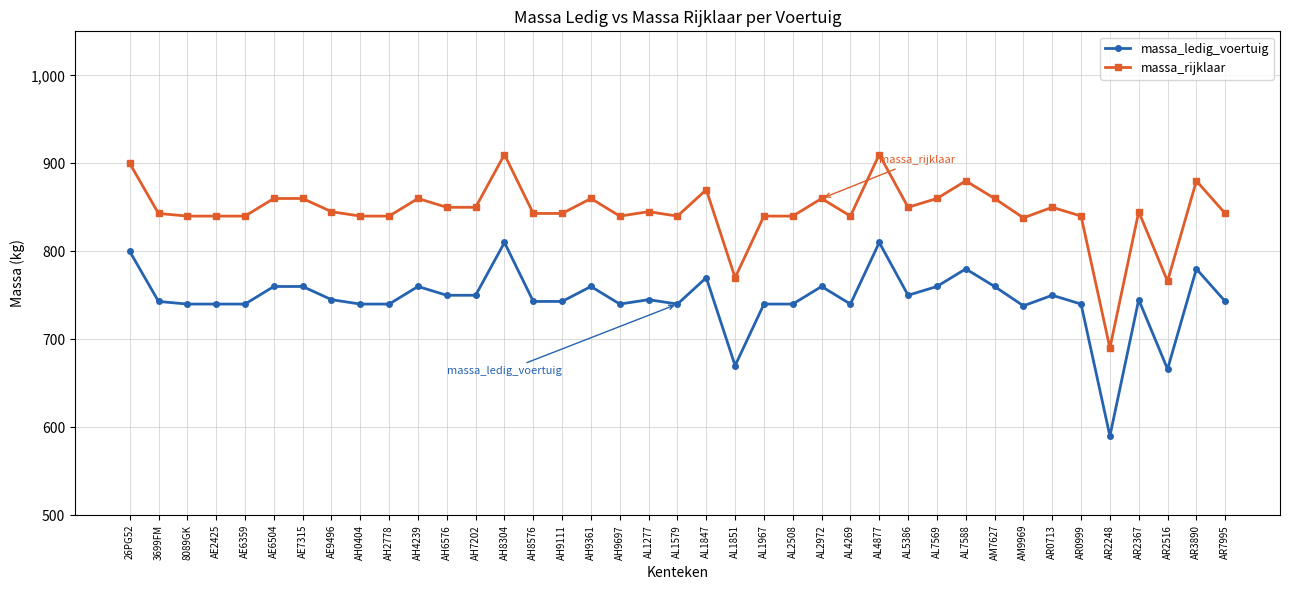

Count the number of data series in this chart.

2